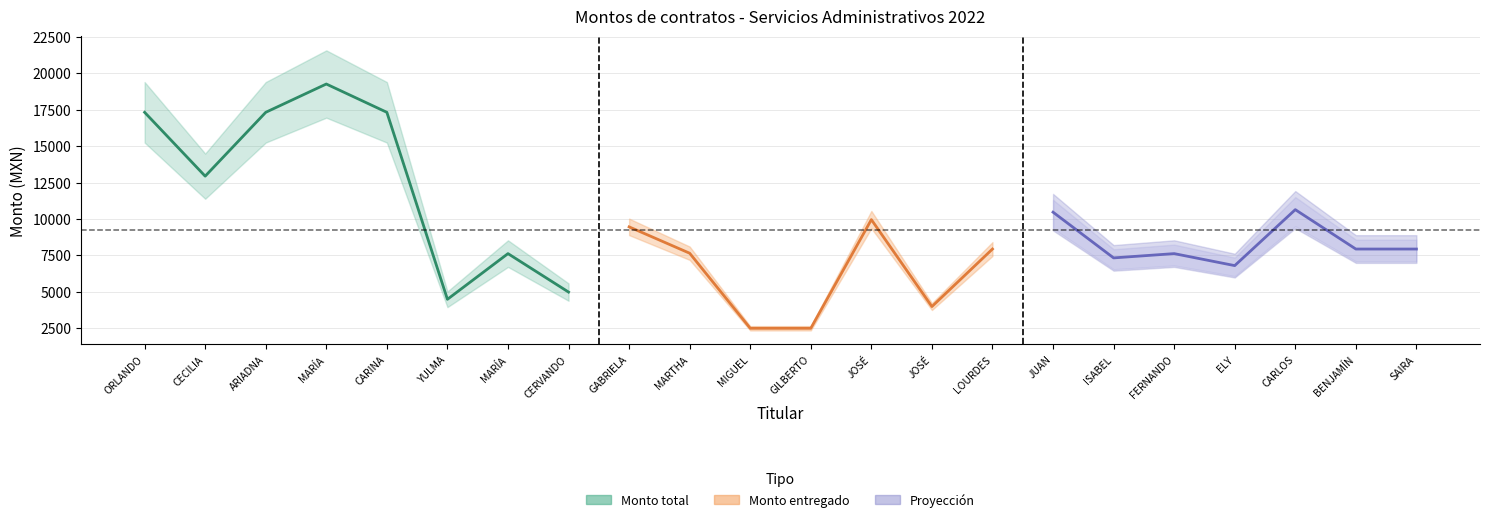

List the labels in order of Monto total value, smallest first.

MIGUEL ÁNGEL CÁRDENAS MORALES, GILBERTO GÓMEZ FARÍAS, JOSÉ EDUARDO VALDEZ DIAZ, YULMA MIROSLAVA CASTILLO RAMOS, CERVANDO ORDAZ PIMENTEL, ELY SUNEM SEPEDA GONZÁLEZ, ISABEL MAGALY RAMÍREZ GARCÍA, MARÍA SOCORRO CÁRDENAS OCHOA, FERNANDO CRUZ REYES, MARTHA ALICIA RODRÍGUEZ FIGUEROA, BENJAMÍN RAMOS MONTAÑOS, SAIRA YUNUEN FARÍAS ÁLVAREZ, LOURDES MENDOZA MENDOZA, GABRIELA MENDOZA GAITÁN, JOSÉ ALBERTO ESCAREÑO CAMPOS, JUAN RAMÓN GUZMÁN RAMÍREZ, CARLOS QUIROZ SÁNCHEZ, CECILIA SARAY LÓPEZ TORRES, ORLANDO RENÉ CENTENO VILLALOBOS, ARIADNA NAHANÍ RAMÍREZ MENDOZA, CARINA SOCORRO BARRAGÁN GARCÍA, MARÍA GUADALUPE MENDOZA GARCÍA